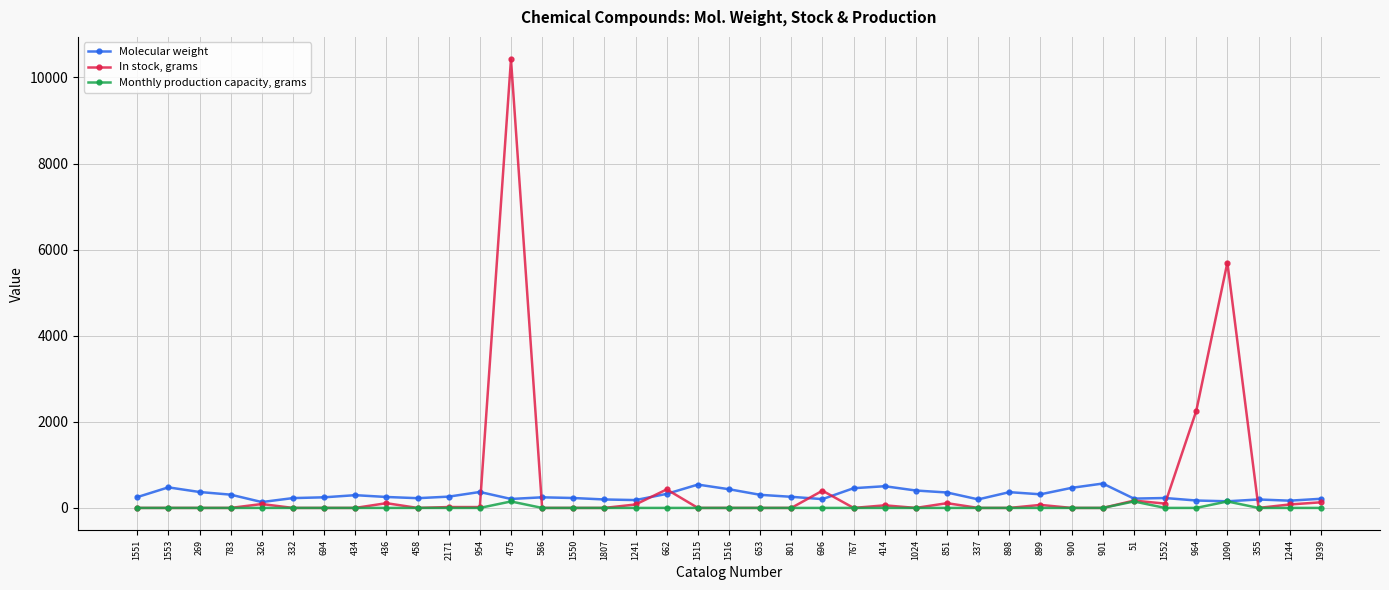

True or false: In stock, grams has more than 2 points higher than both neighbors.

True